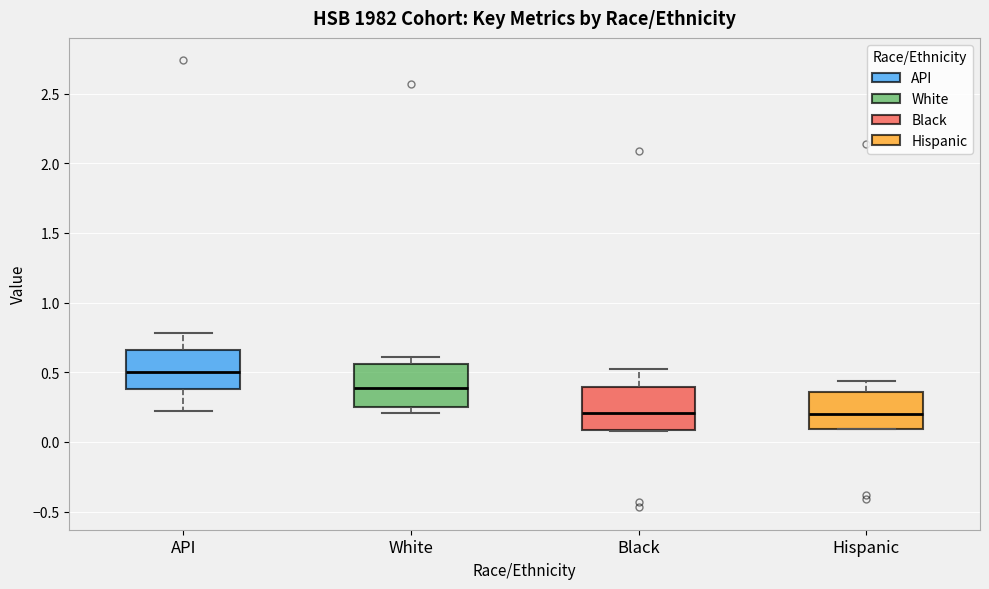

Where is the lower edge of the box for Black on the y-axis? The values are not printed on the chart, so give them approximately, as read against the axis.

0.10